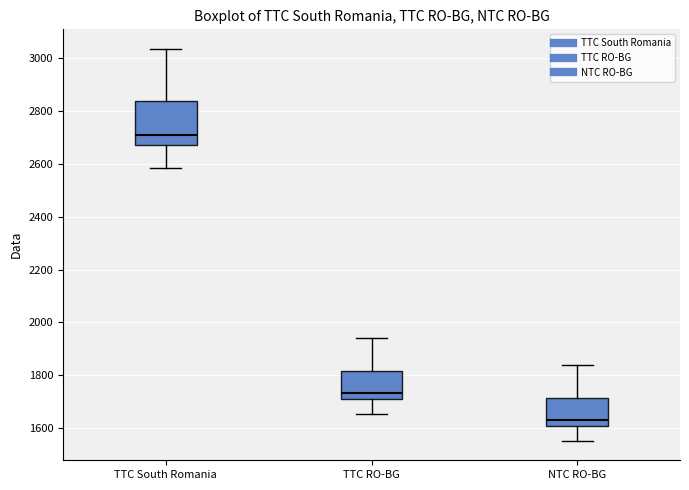

Reading left to right, read every box against the y-axis: the position of its median line, the range the box covers, and the ends of its whiskers. The values are not printed on the chart, so give them approximately, as read against the axis.

TTC South Romania: median 2700, box 2680 to 2840, whiskers 2580 to 3040
TTC RO-BG: median 1740, box 1700 to 1820, whiskers 1660 to 1940
NTC RO-BG: median 1640, box 1600 to 1720, whiskers 1560 to 1840